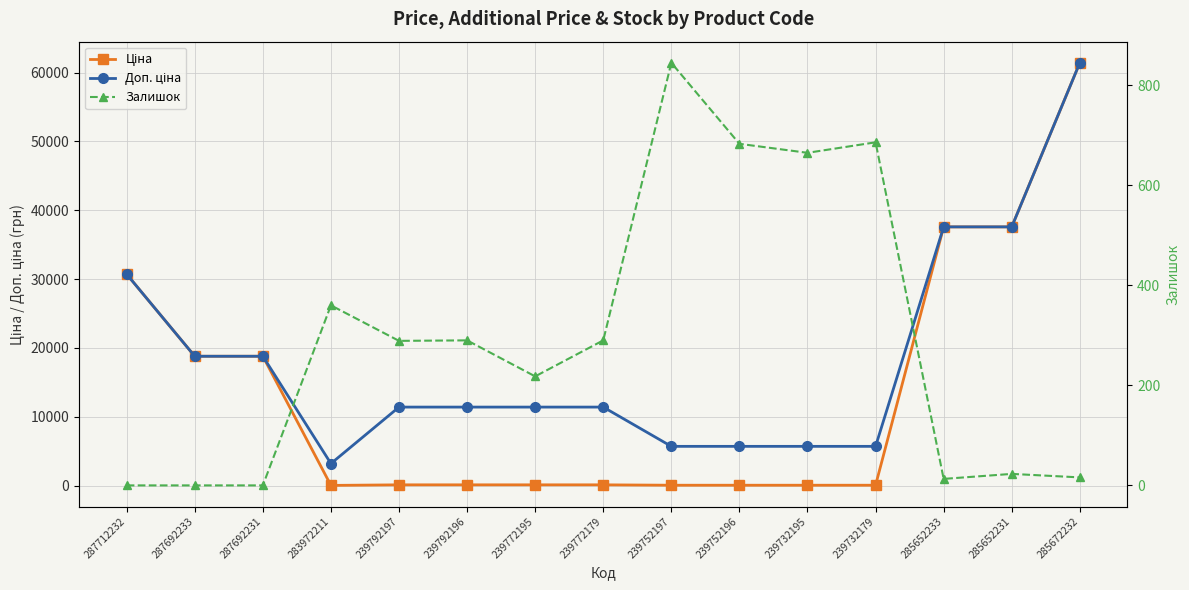

Which series has the largest total across all categories?

Доп. ціна